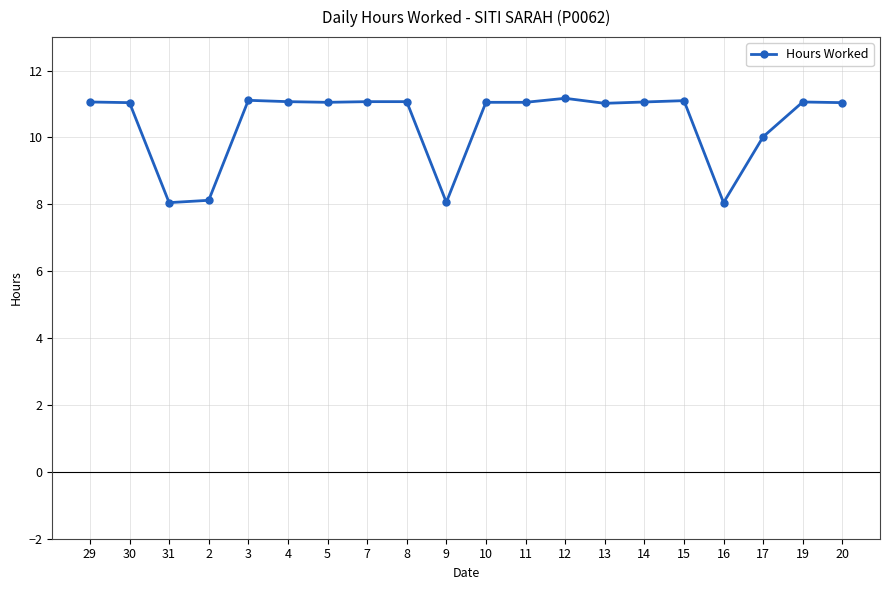

What is the difference between the maximum and second lowest values?

3.1